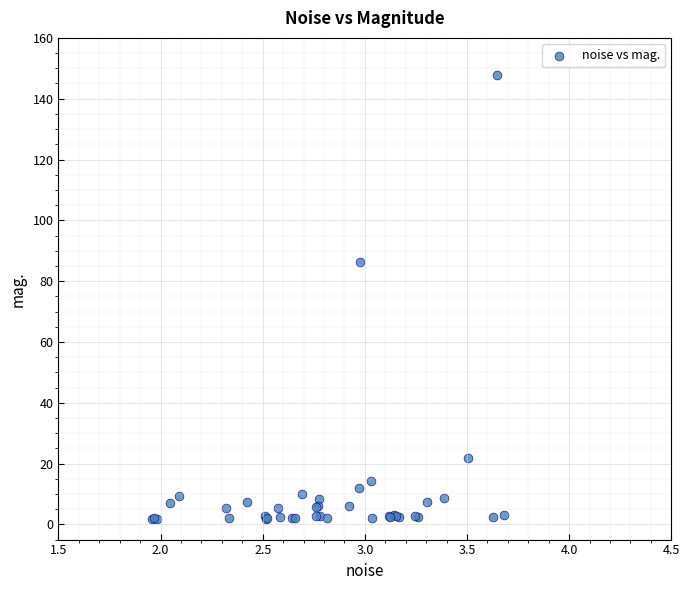

What Y value in the scatter plot is closest to 74?

86.4